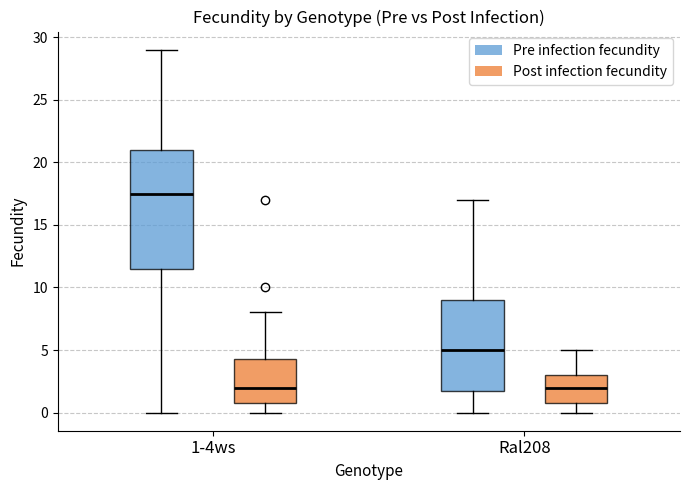

Which box is the tallest, from its lower edge to its upper edge?

1-4ws (Pre infection fecundity)